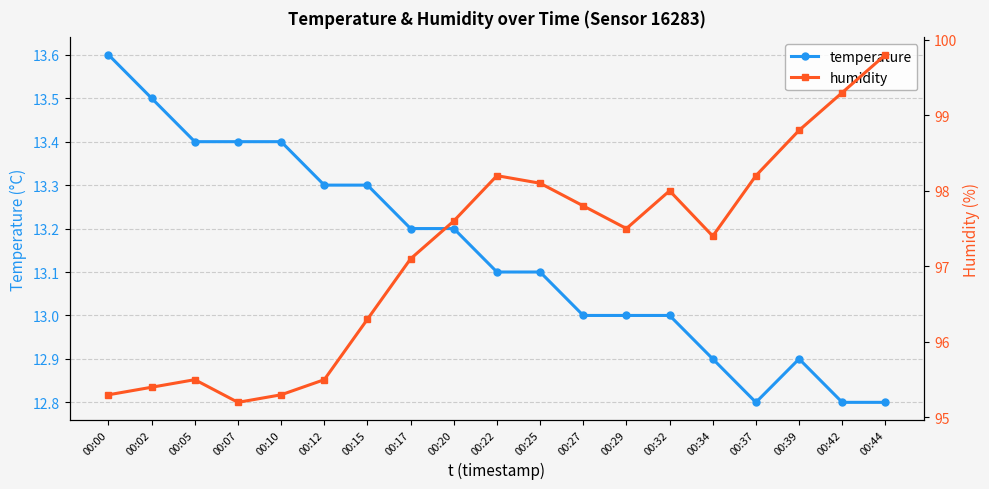

Is this an area chart (filled region under the line)?

No